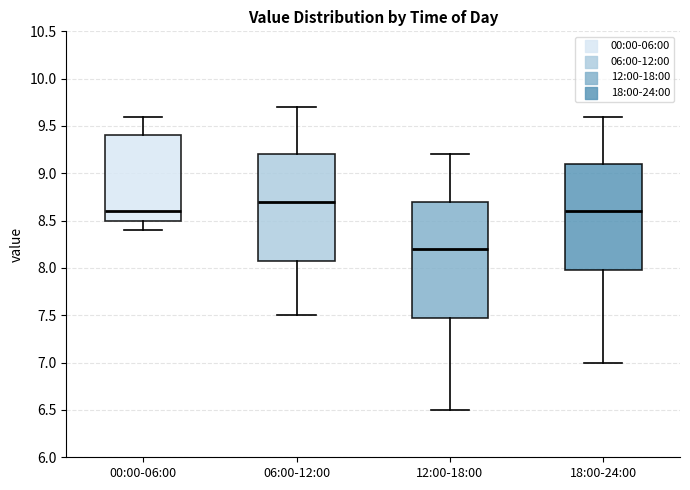

Where does the upper whisker of the box for 00:00-06:00 end on the y-axis? The values are not printed on the chart, so give them approximately, as read against the axis.

9.6